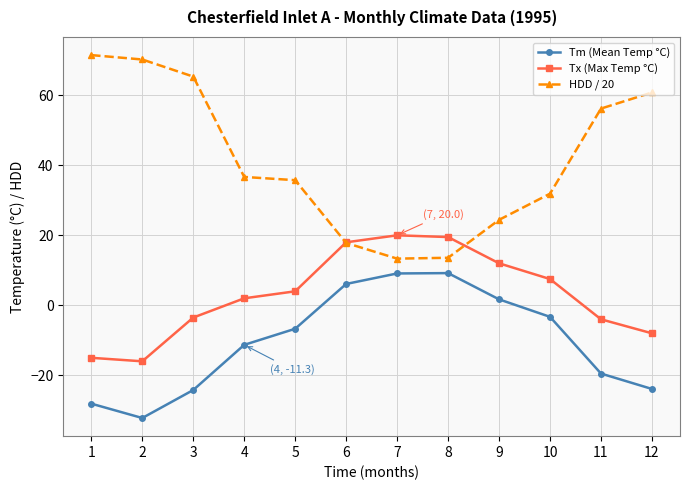

What is the highest value of the HDD / 20 series?

71.5